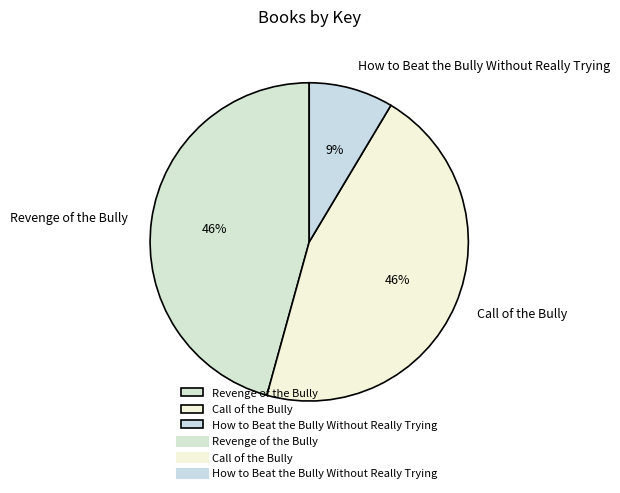

Combined, do Revenge of the Bully and How to Beat the Bully Without Really Trying account for over 50%?

Yes